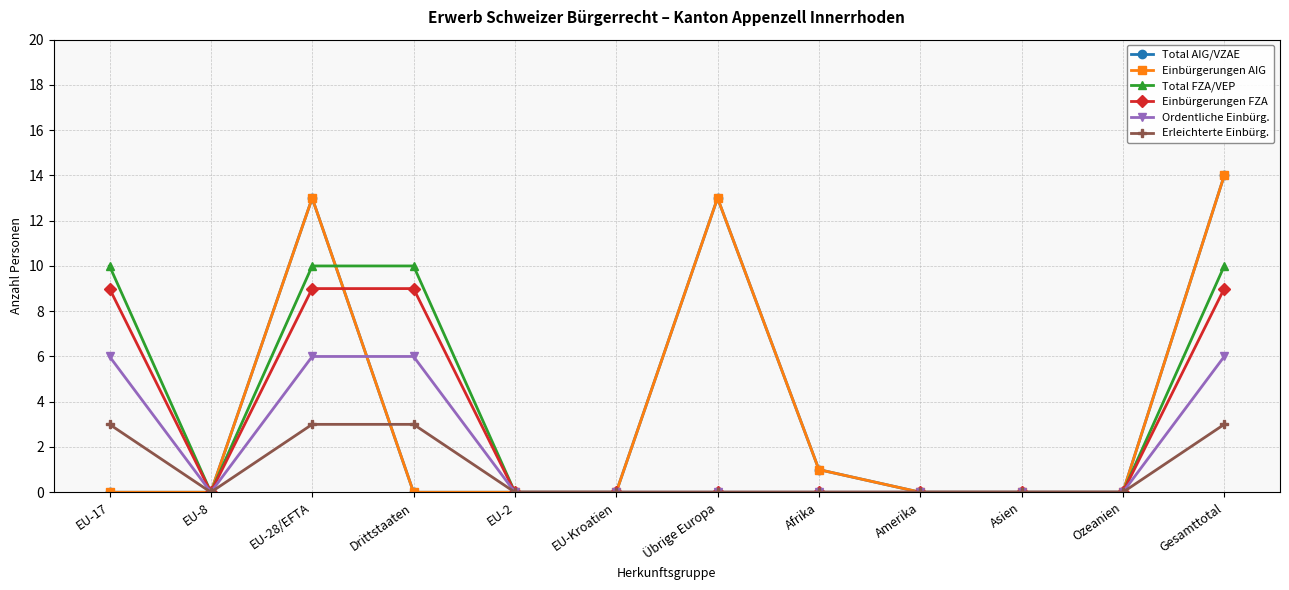

How many interior local valleys does the Ordentliche Einbürg. series have?

1